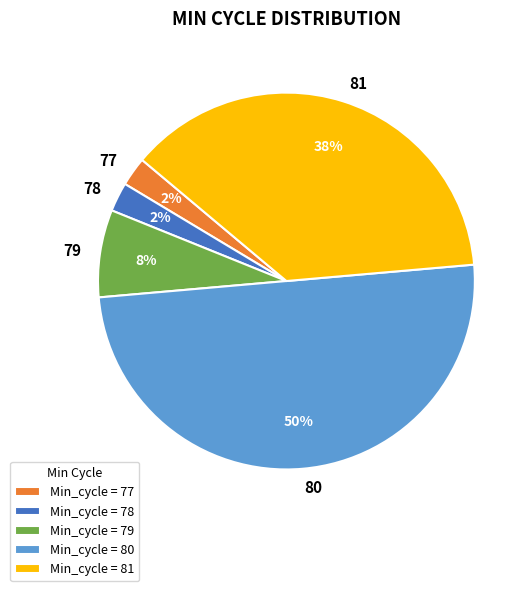

To the nearest percent, what is the average slice percentage?

20%